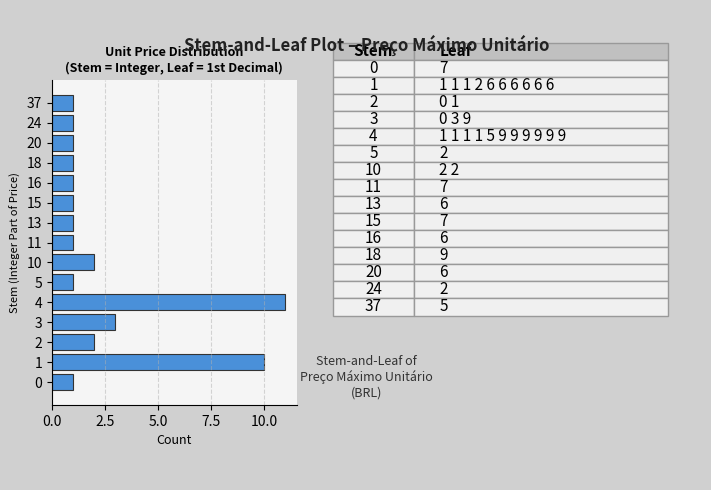

Reading bottom to top, extract all data points from this chart.

1	10	2	3	11	1	2	1	1	1	1	1	1	1	1